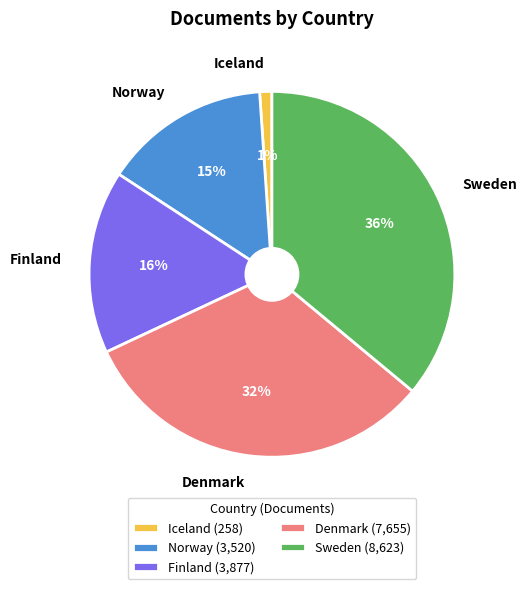

Does any single category account for the majority?

No